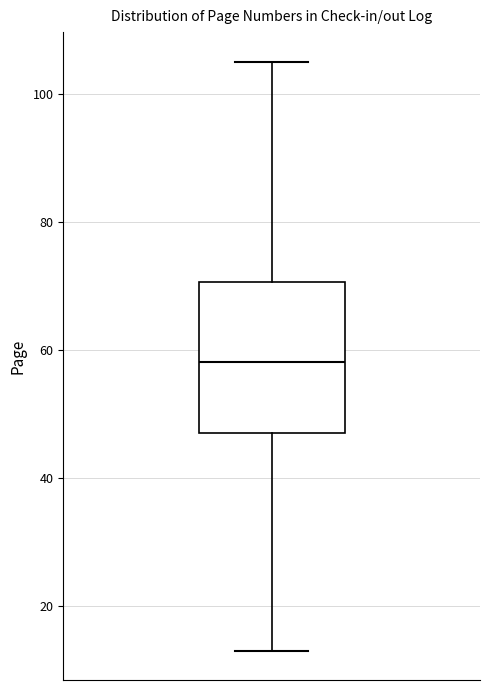

Where is the upper edge of the box on the y-axis? The values are not printed on the chart, so give them approximately, as read against the axis.

70